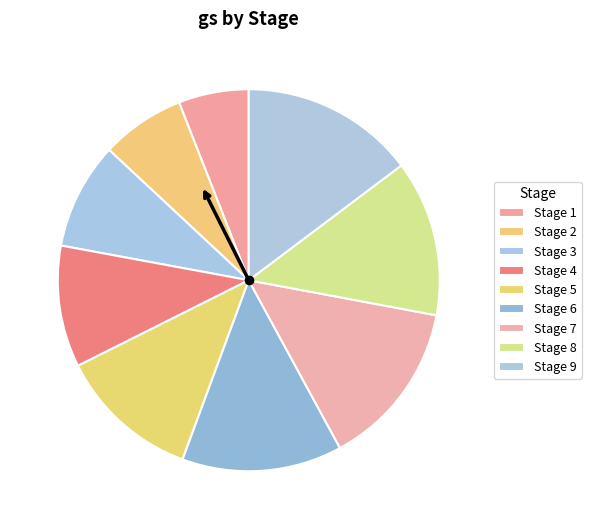

Is it true that Stage 4 is 2% of the pie?

False